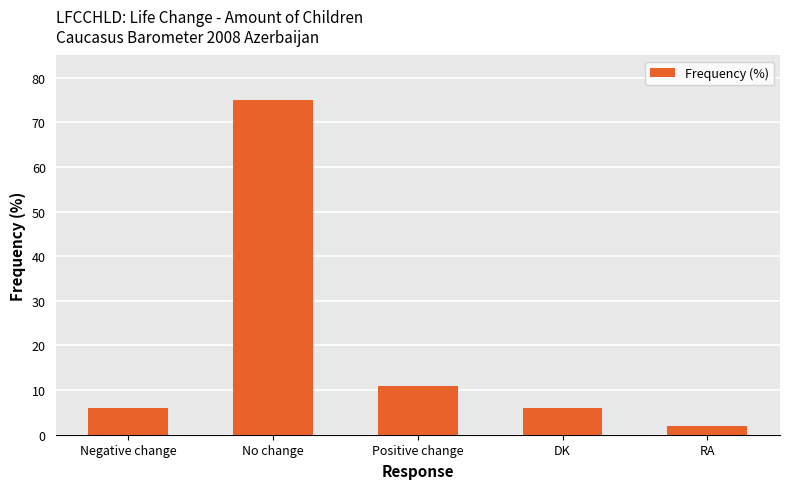

Reading left to right, list all the values displayed in this chart.

6	75	11	6	2